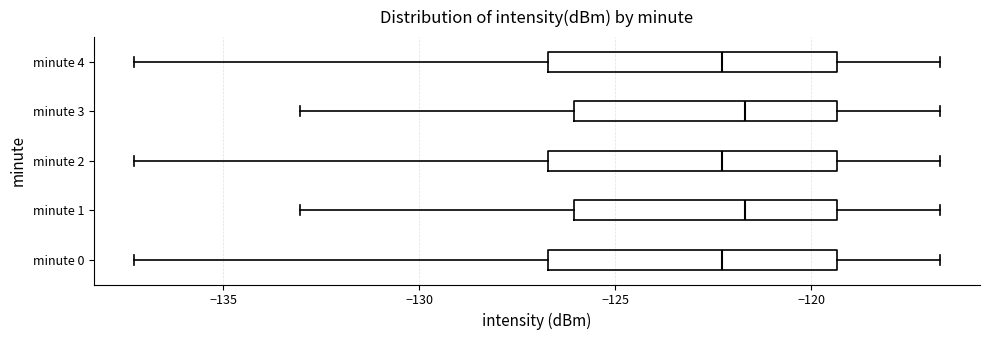

Reading bottom to top, transcribe this box plot: for each box, give where its median line is, the range the box spans, and where its two whiskers end, as read against the x-axis. The values are not printed on the chart, so give them approximately, as read against the axis.

minute 0: median -122.5, box -126.5 to -119.5, whiskers -137.5 to -116.5
minute 1: median -121.5, box -126.0 to -119.5, whiskers -133.0 to -116.5
minute 2: median -122.5, box -126.5 to -119.5, whiskers -137.5 to -116.5
minute 3: median -121.5, box -126.0 to -119.5, whiskers -133.0 to -116.5
minute 4: median -122.5, box -126.5 to -119.5, whiskers -137.5 to -116.5